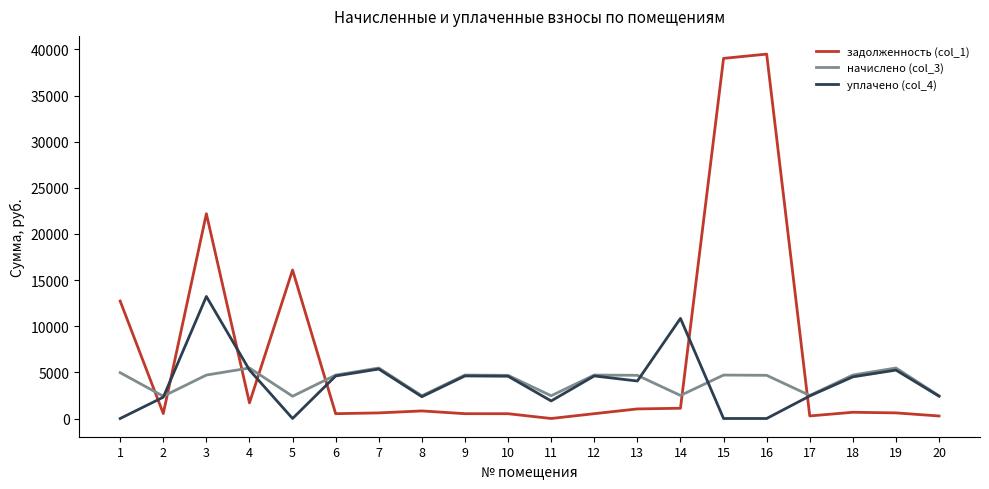

What is the total value across all series at 9?

9848.0